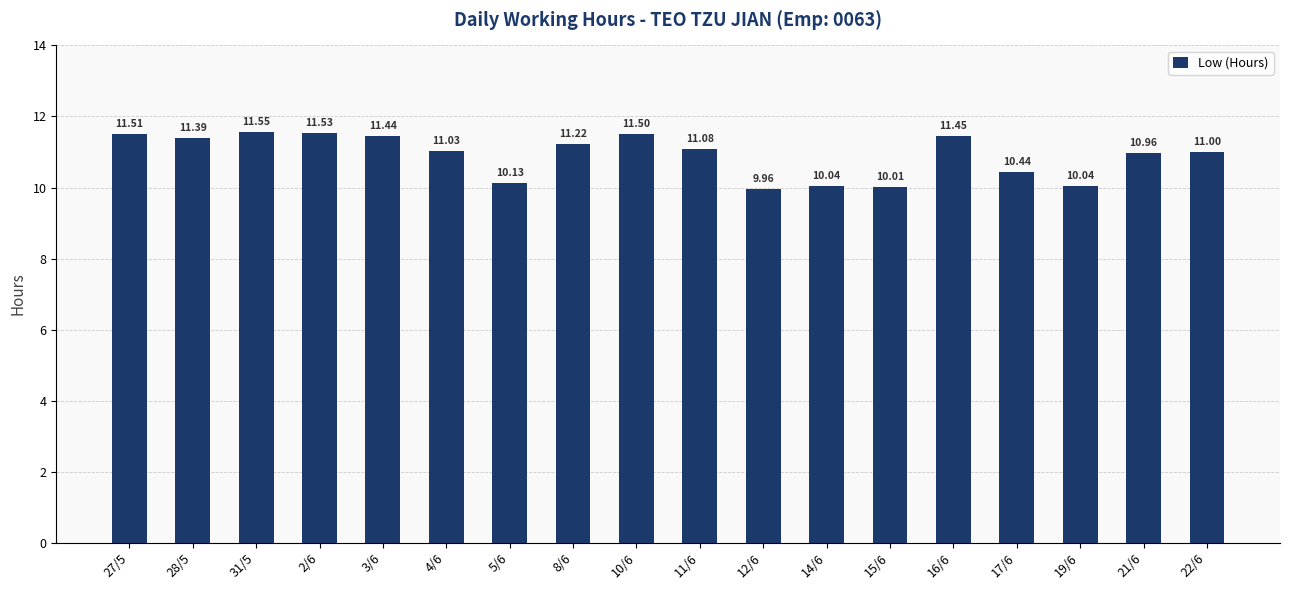

What is the difference between the second highest and minimum values?

1.6